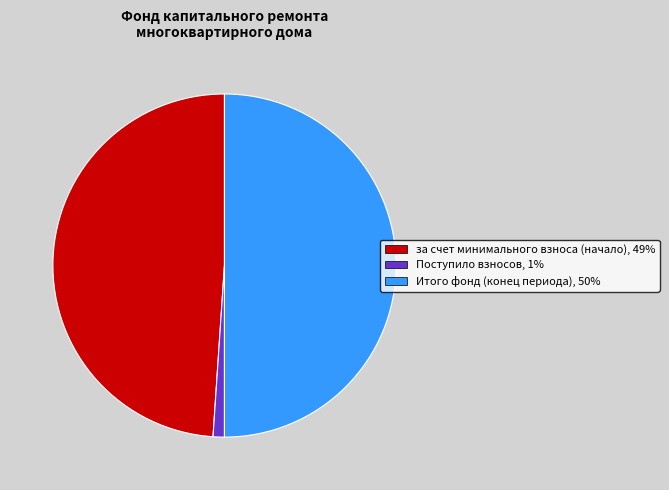

How many slices are in this pie chart?

3